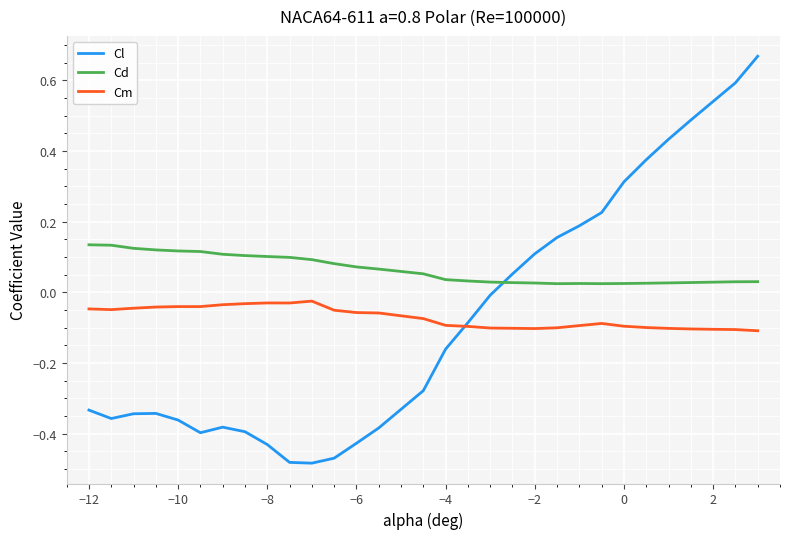

What is the sum of all Cd values?

1.9